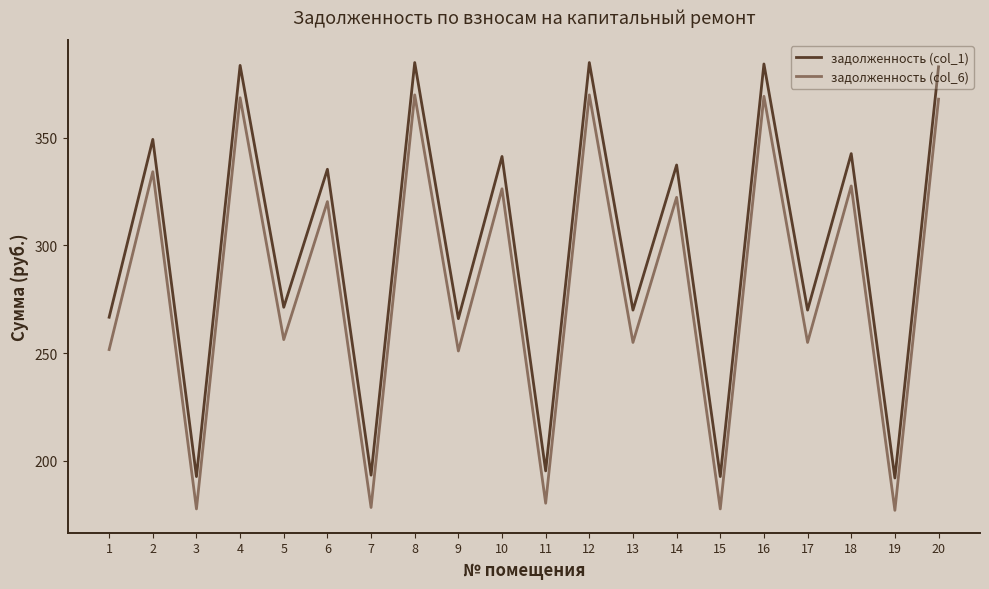

What is the spread (max minus min) of values at 13?

15.0